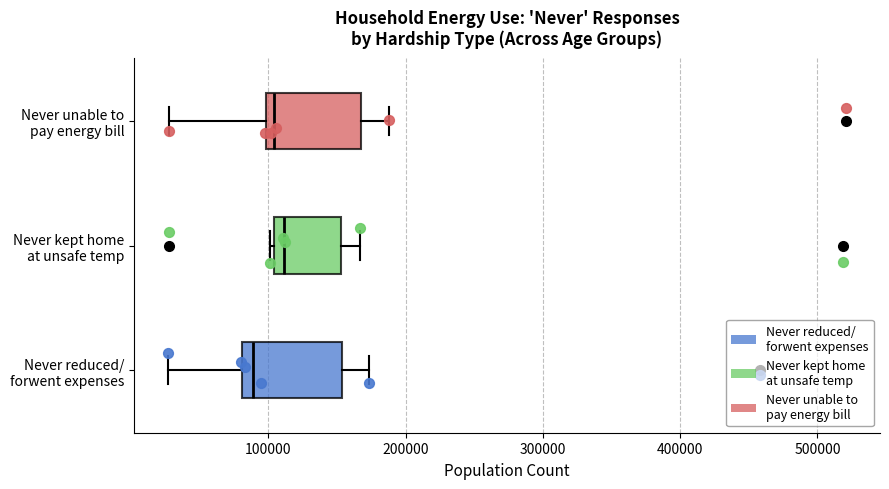

Where is the left edge of the box for Never reduced/ forwent expenses on the x-axis? The values are not printed on the chart, so give them approximately, as read against the axis.

80000